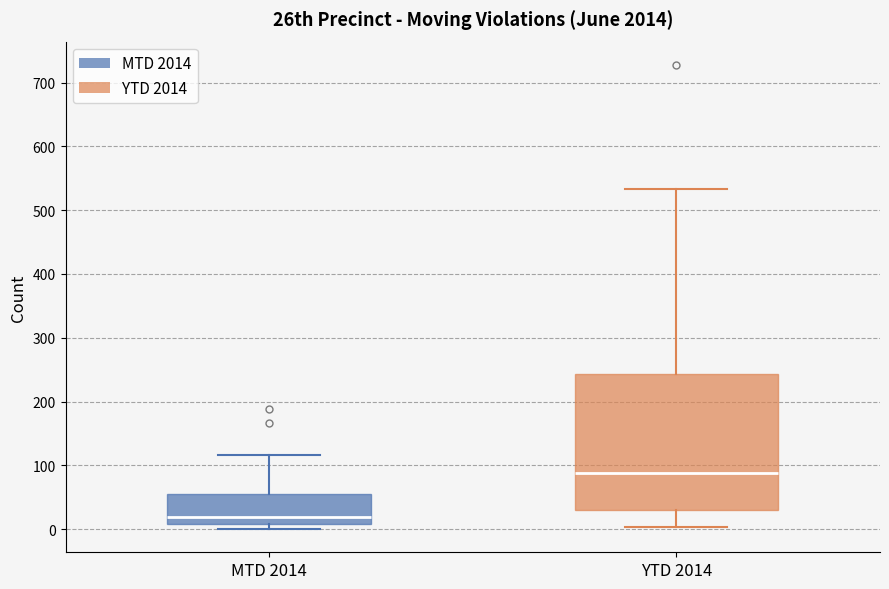

Which box is the tallest, from its lower edge to its upper edge?

YTD 2014